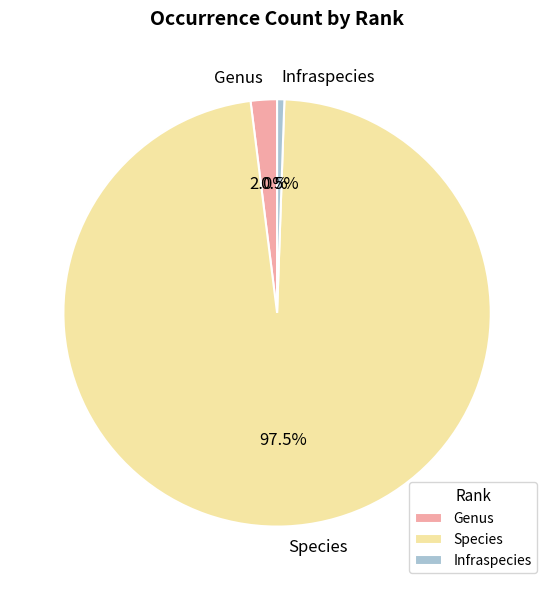

How many slices are in this pie chart?

3